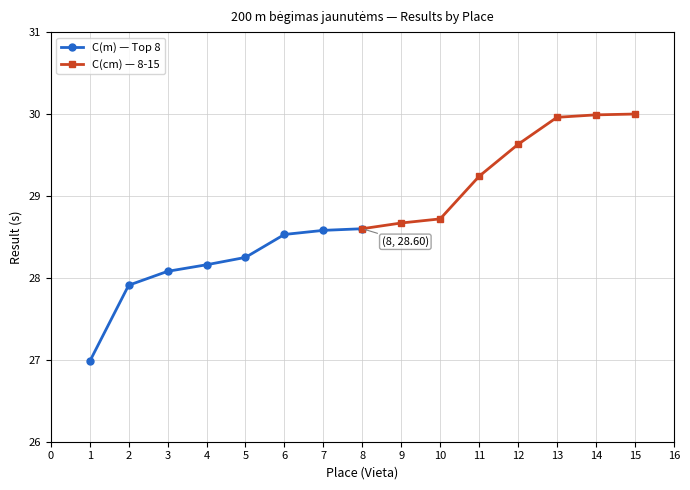

Reading right to left, what are all the values shown in this chart?

C(m) — Top 8: 28.6	28.6	28.5	28.2	28.2	28.1	27.9	27.0
C(cm) — 8-15: 30.0	30.0	30.0	29.6	29.2	28.7	28.7	28.6